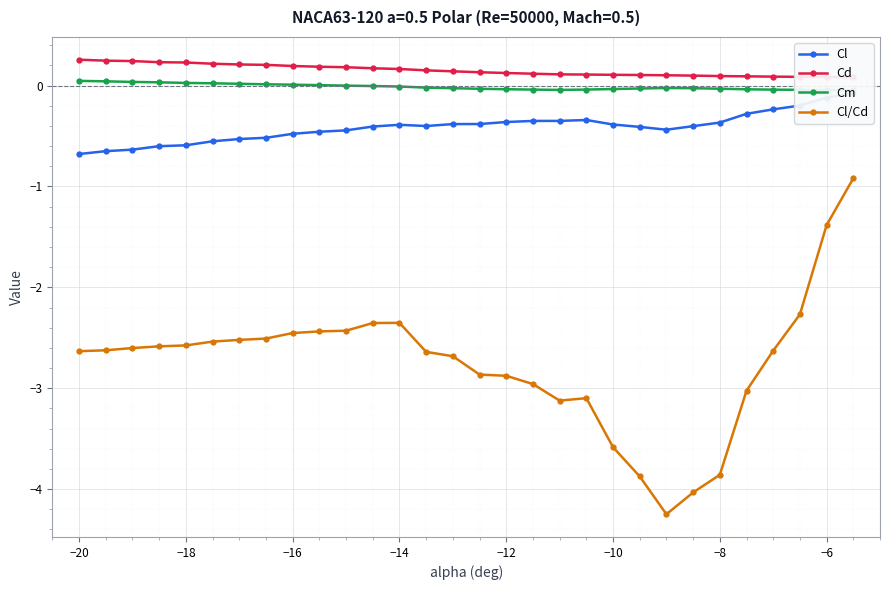

How many lines are shown in the chart?

4